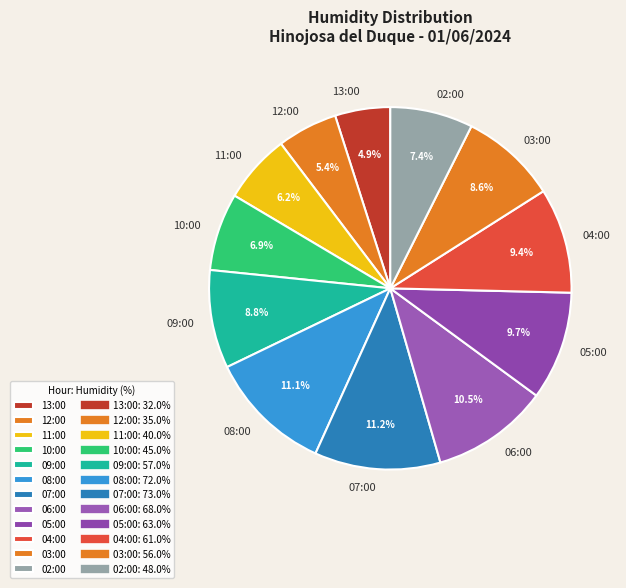

To the nearest percent, what is the average slice percentage?

8%